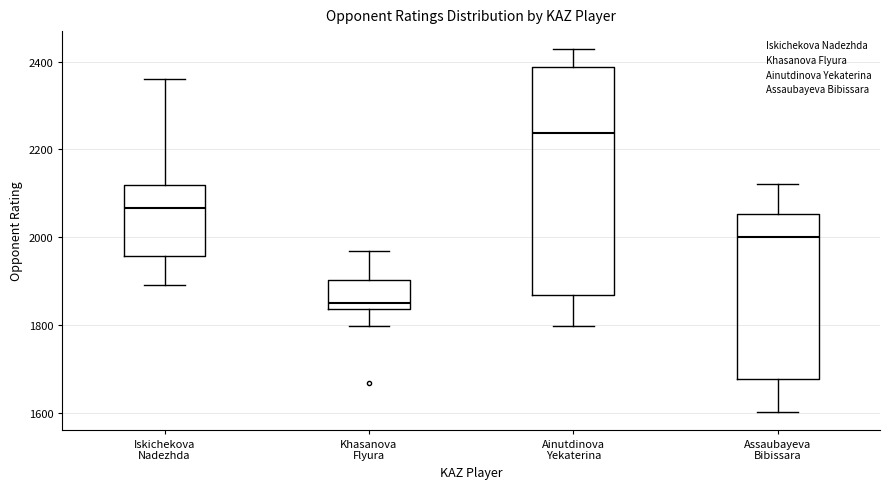

Reading left to right, transcribe this box plot: for each box, give where its median line is, the range the box spans, and where its two whiskers end, as read against the y-axis. The values are not printed on the chart, so give them approximately, as read against the axis.

Iskichekova Nadezhda: median 2060, box 1960 to 2120, whiskers 1900 to 2360
Khasanova Flyura: median 1860, box 1840 to 1900, whiskers 1800 to 1960
Ainutdinova Yekaterina: median 2240, box 1860 to 2380, whiskers 1800 to 2420
Assaubayeva Bibissara: median 2000, box 1680 to 2060, whiskers 1600 to 2120